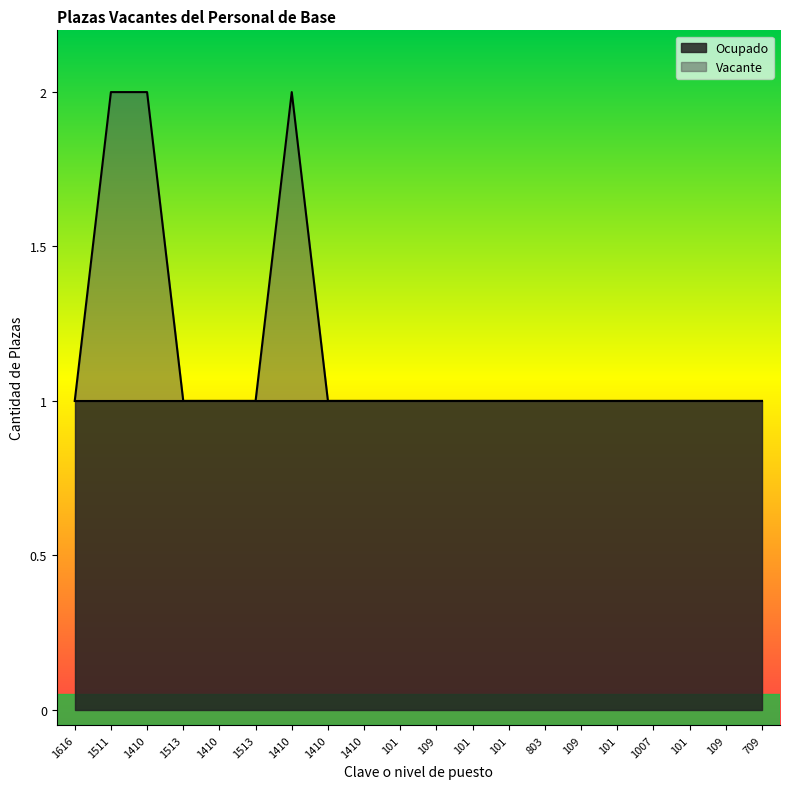

Approximately how many times larger is the value at 101 compared to 1410?

0.5